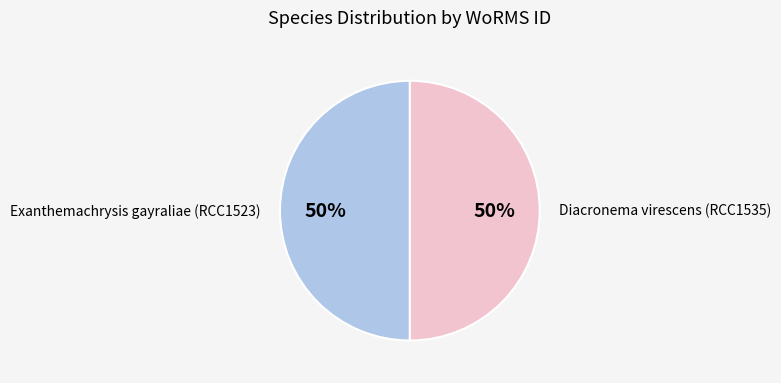

To the nearest percent, what is the combined percentage of Diacronema virescens (RCC1535) and Exanthemachrysis gayraliae (RCC1523)?

100%